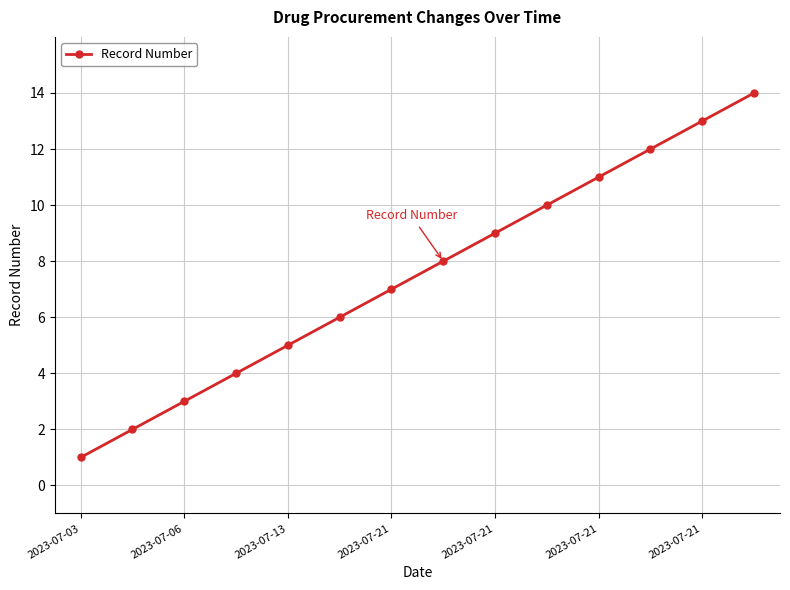

How many categories are shown in the chart?

14